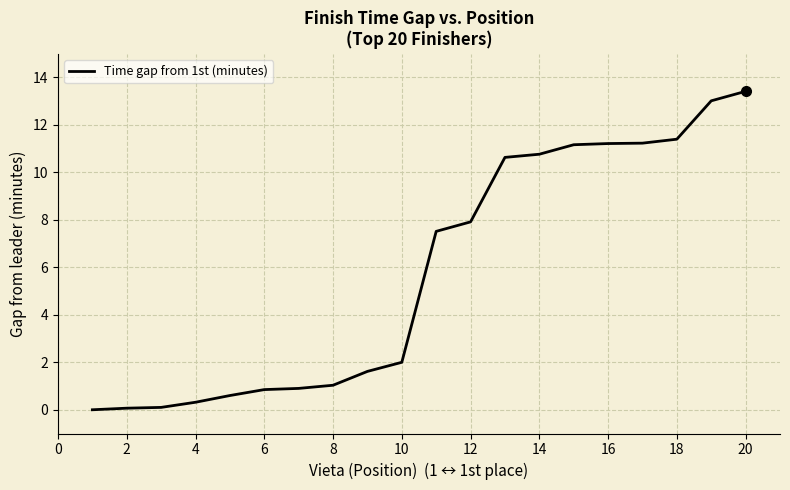

What is the maximum value shown in the chart?

13.4